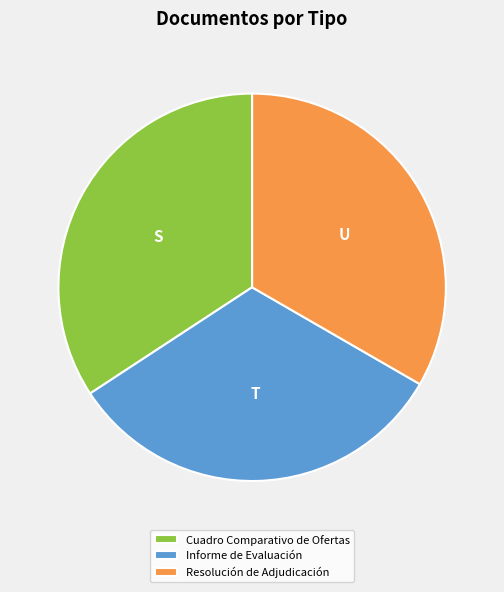

Which category has the biggest portion of the pie?

Cuadro Comparativo de Ofertas